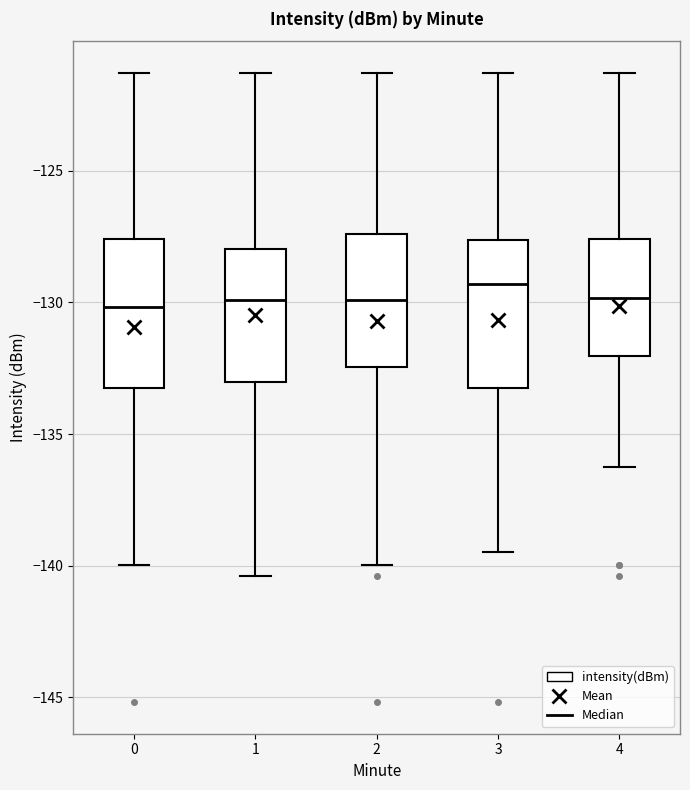

Which box has the highest median line?

3